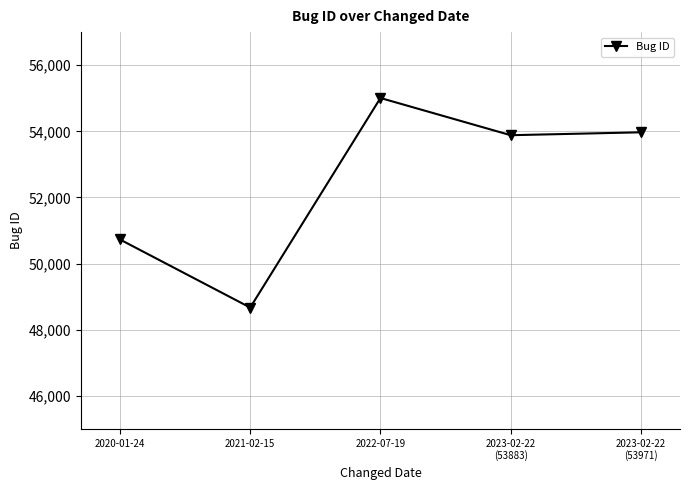

What is the change in value from 2021-02-15 to 2023-02-22
(53883)?

+5211